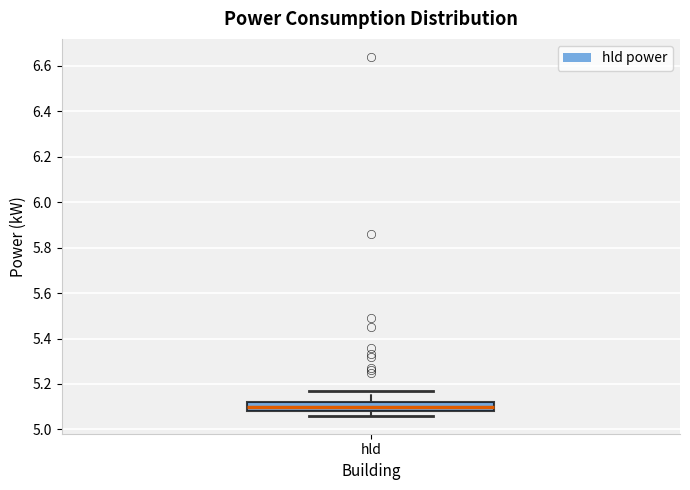

Transcribe this box plot: give where the median line is, the range the box spans, and where the two whiskers end, as read against the y-axis. The values are not printed on the chart, so give them approximately, as read against the axis.

median 5.10, box 5.08 to 5.12, whiskers 5.06 to 5.18